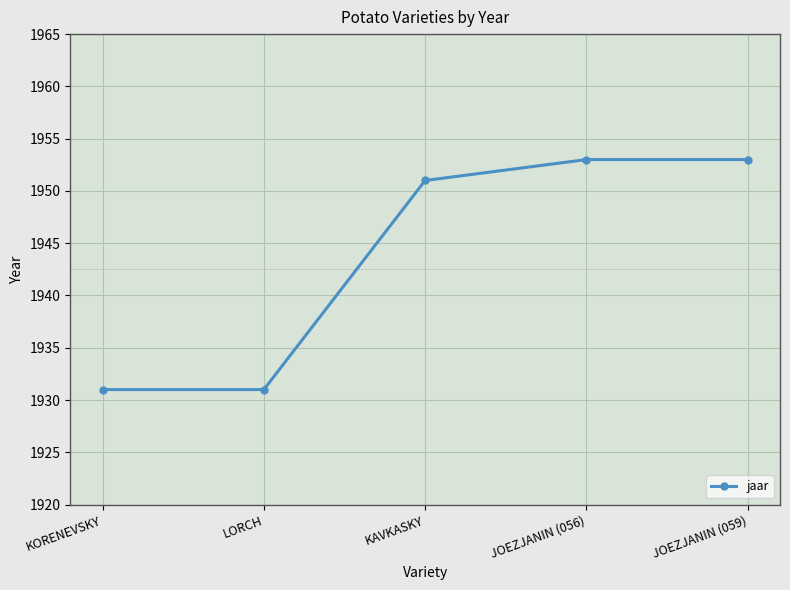

What is the smallest value displayed?

1931